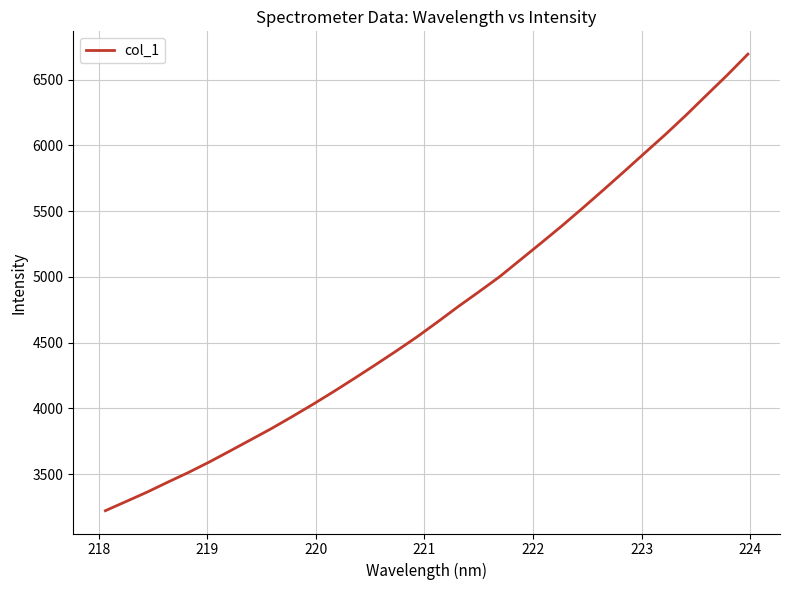

What is the maximum value shown in the chart?

6694.5